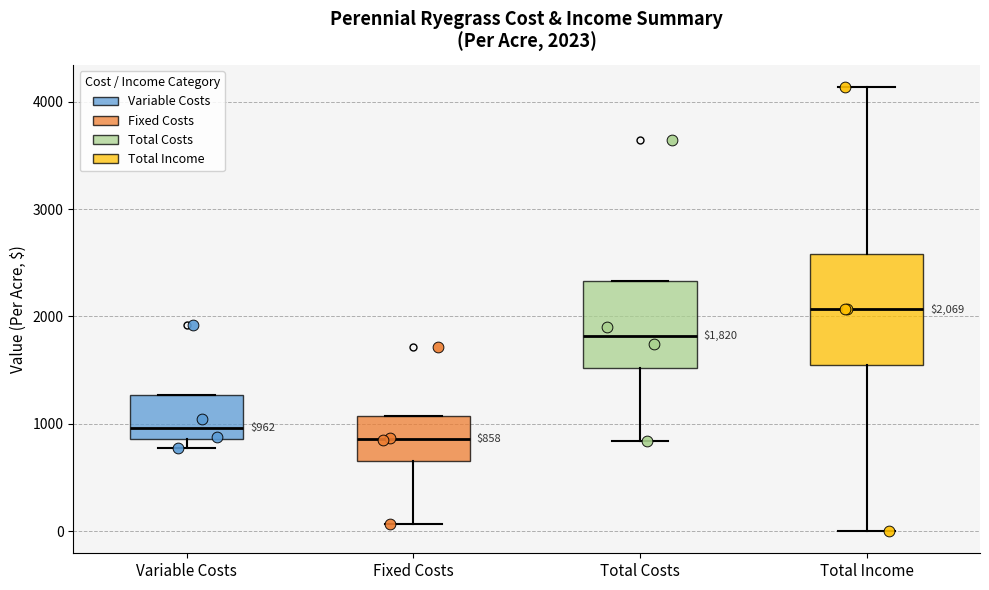

Which box has the lowest median line?

Fixed Costs